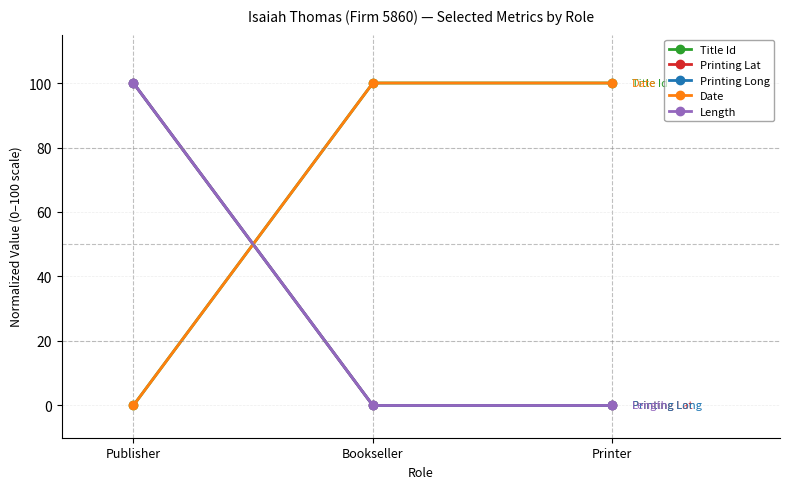

What is the total value across all series at Printer?

200